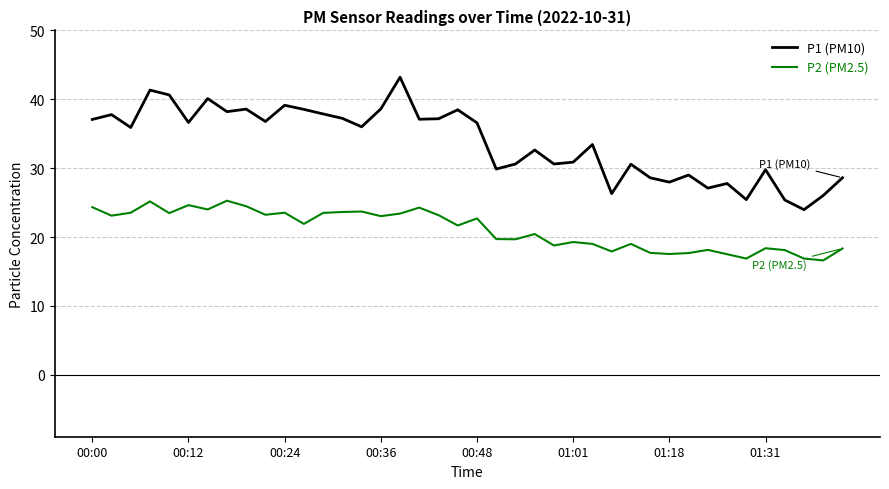

What is the difference between the maximum and minimum values in the P2 (PM2.5) series?

8.7